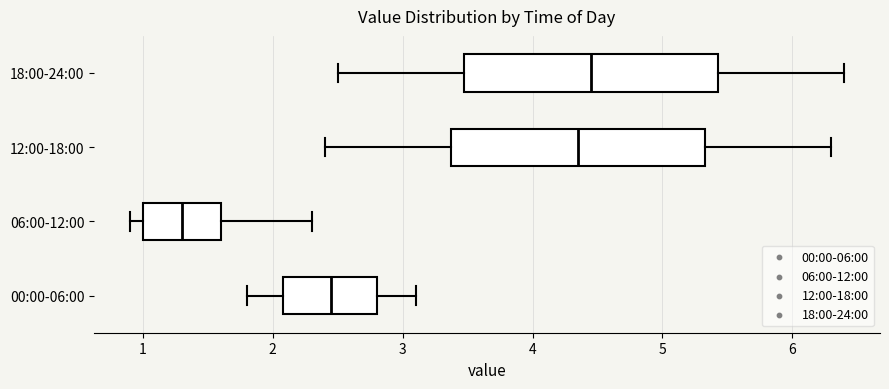

Reading bottom to top, transcribe this box plot: for each box, give where its median line is, the range the box spans, and where its two whiskers end, as read against the x-axis. The values are not printed on the chart, so give them approximately, as read against the axis.

00:00-06:00: median 2.5, box 2.1 to 2.8, whiskers 1.8 to 3.1
06:00-12:00: median 1.3, box 1.0 to 1.6, whiskers 0.9 to 2.3
12:00-18:00: median 4.4, box 3.4 to 5.3, whiskers 2.4 to 6.3
18:00-24:00: median 4.5, box 3.5 to 5.4, whiskers 2.5 to 6.4